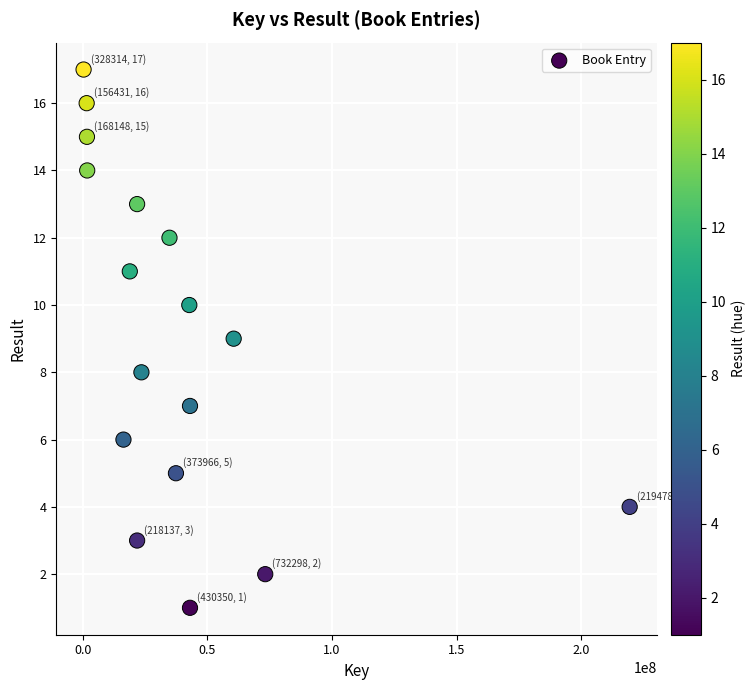

What is the range of X values (max minus min)?

219150584